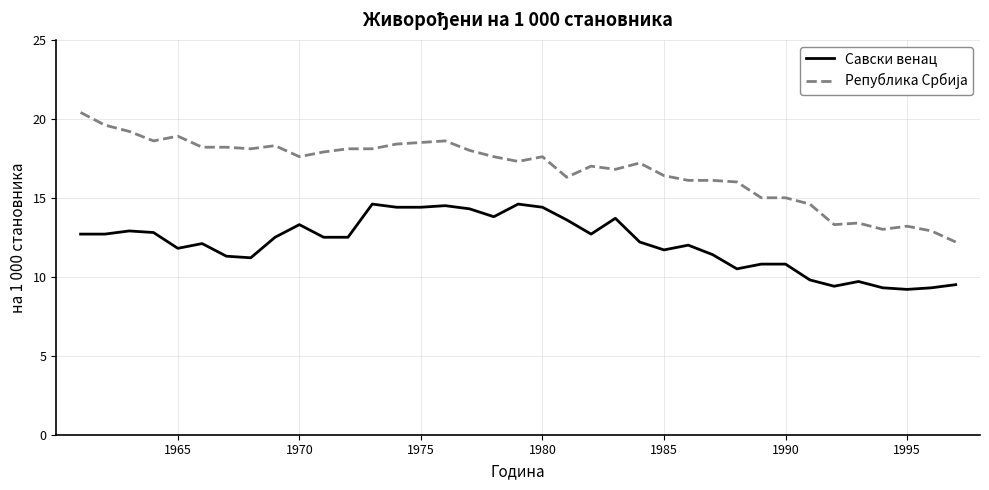

What is the lowest value of the Савски венац series?

9.2